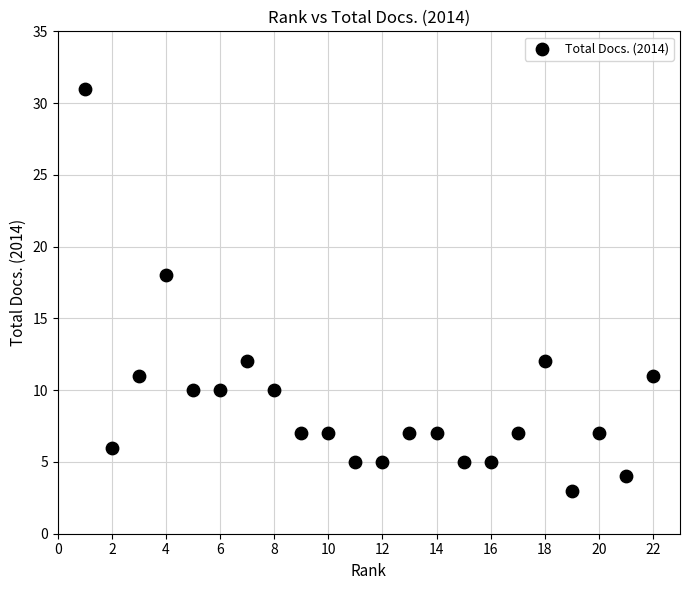

What is the range of X values (max minus min)?

21